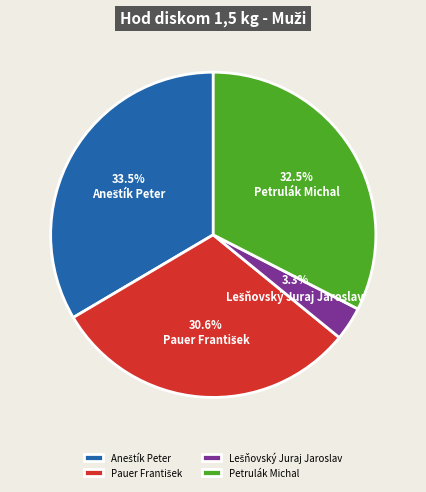

Does Petrulák Michal represent more than half of the total?

No